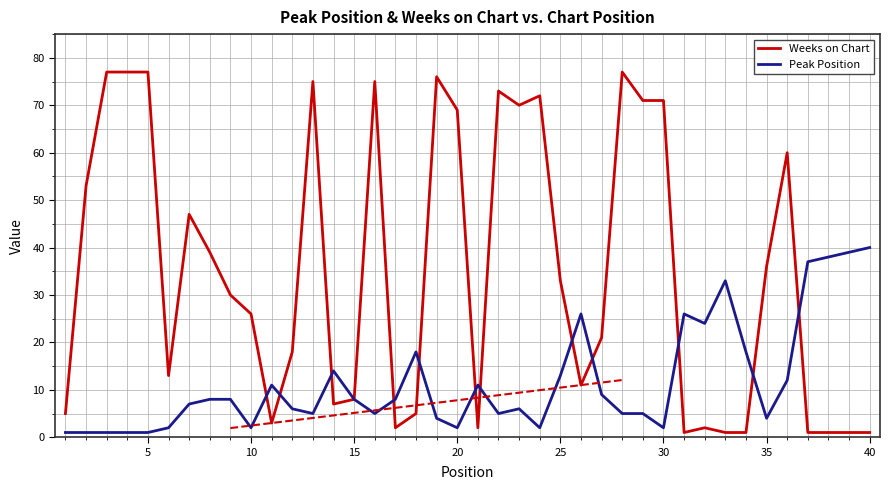

Which series has the largest total across all categories?

Weeks on Chart